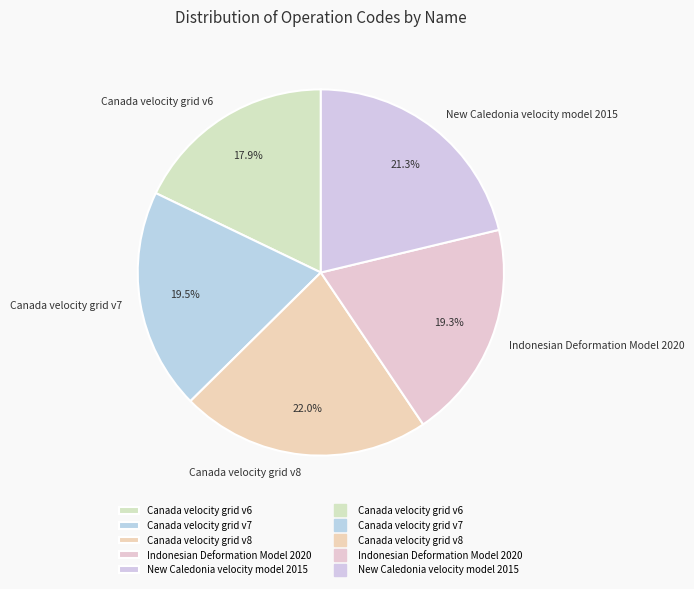

Does any single category account for the majority?

No